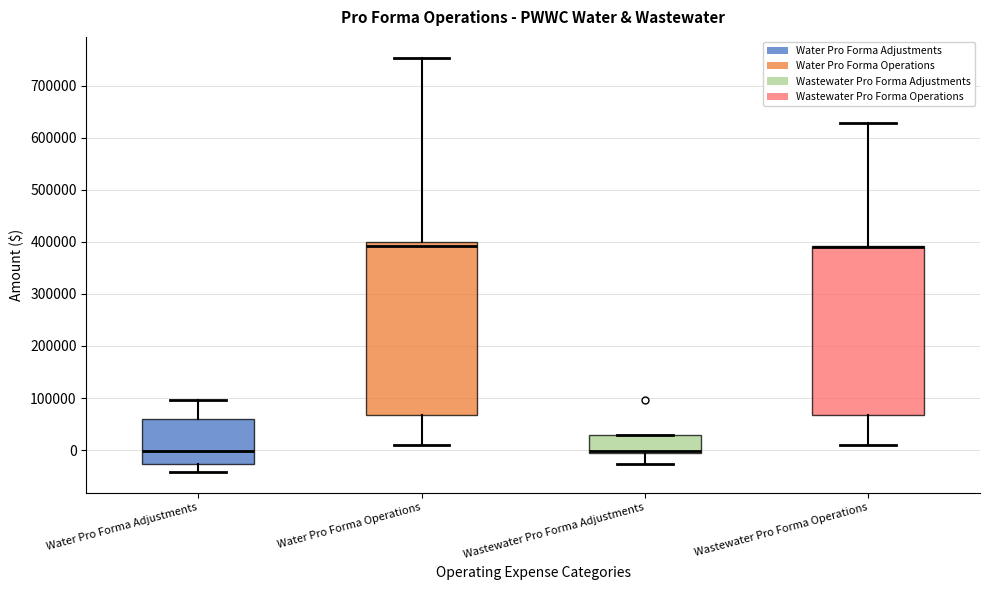

Reading left to right, transcribe this box plot: for each box, give where its median line is, the range the box spans, and where its two whiskers end, as read against the y-axis. The values are not printed on the chart, so give them approximately, as read against the axis.

Water Pro Forma Adjustments: median 0, box -30000 to 60000, whiskers -40000 to 100000
Water Pro Forma Operations: median 390000, box 70000 to 400000, whiskers 10000 to 750000
Wastewater Pro Forma Adjustments: median 0 (drawn on the box's lower edge), box 0 to 30000, whiskers -30000 to 30000
Wastewater Pro Forma Operations: median 390000 (drawn on the box's upper edge), box 70000 to 390000, whiskers 10000 to 630000